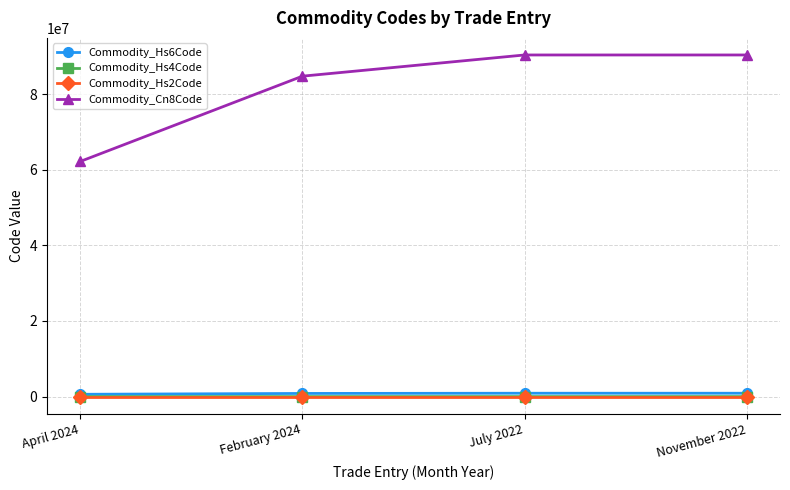

What is the label of the 4th point from the left?

November 2022